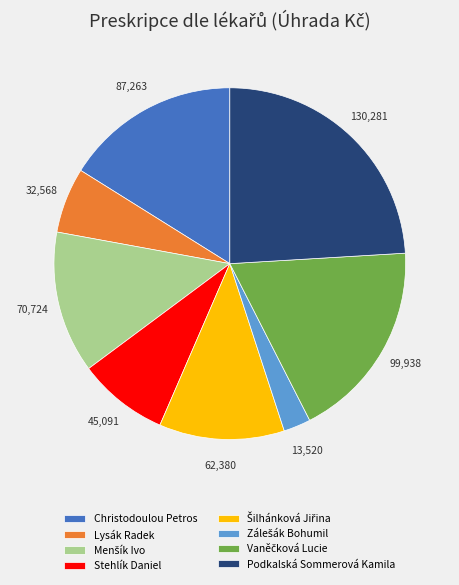

Is the sum of Podkalská Sommerová Kamila and Lysák Radek greater than half?

No